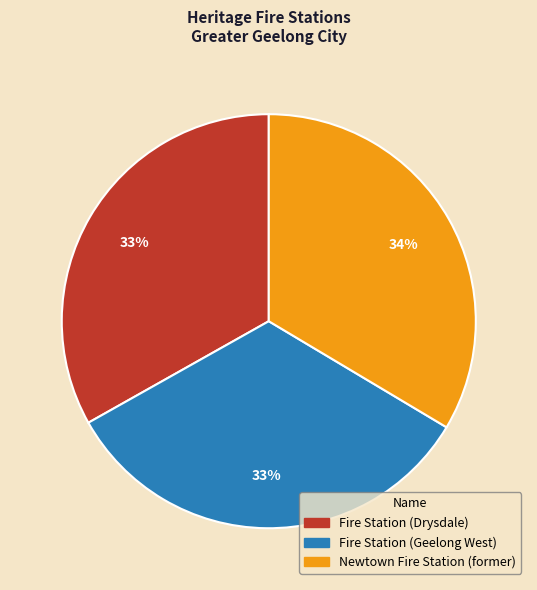

Do Fire Station (Geelong West) and Fire Station (Drysdale) together represent more than half of the pie?

Yes